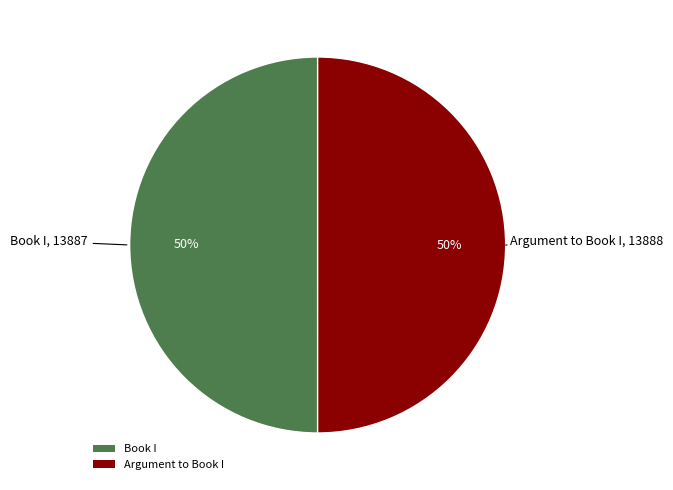

What is the ratio of the value at Book I to the value at Argument to Book I?

1.0